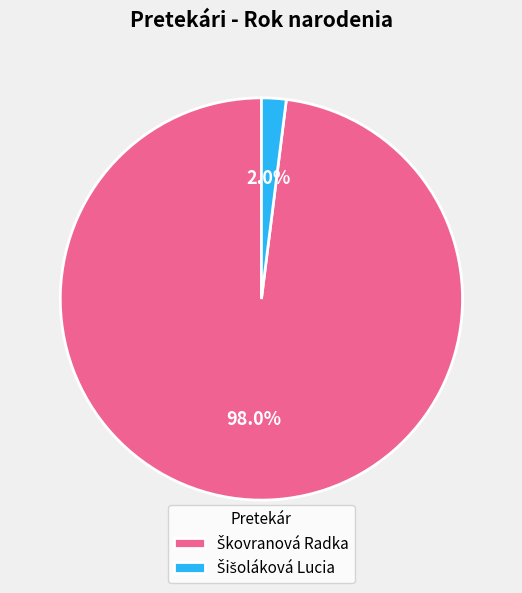

Is there a majority slice in this chart?

Yes